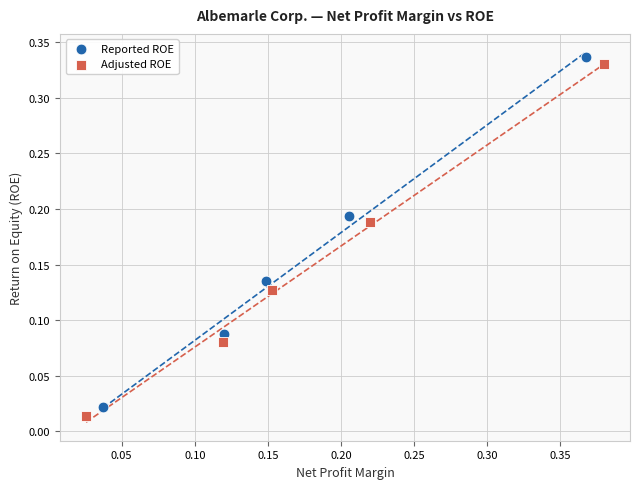

Which series has the largest Y range (max minus min)?

Adjusted ROE